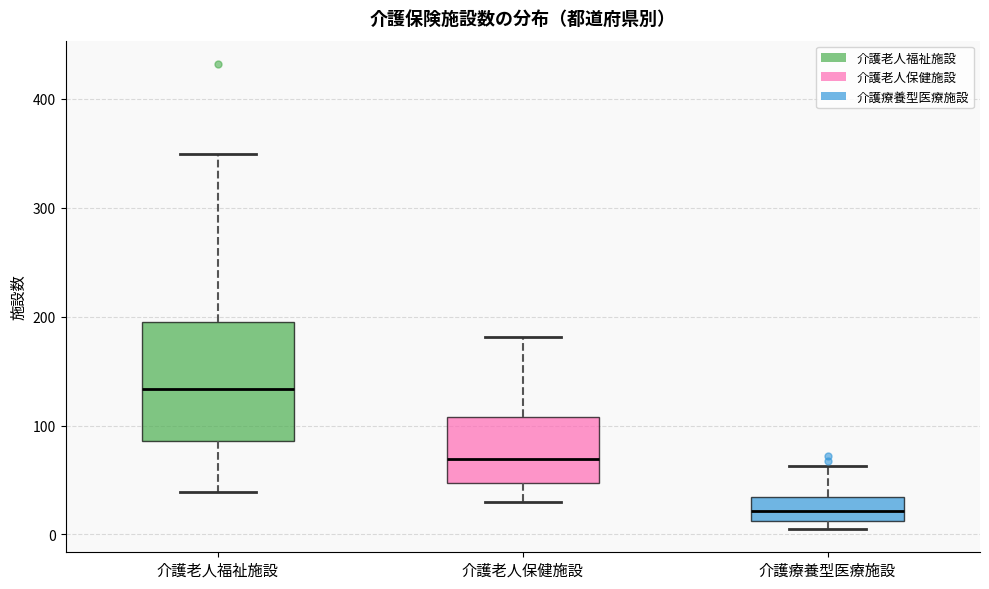

Which box has the highest median line?

介護老人福祉施設